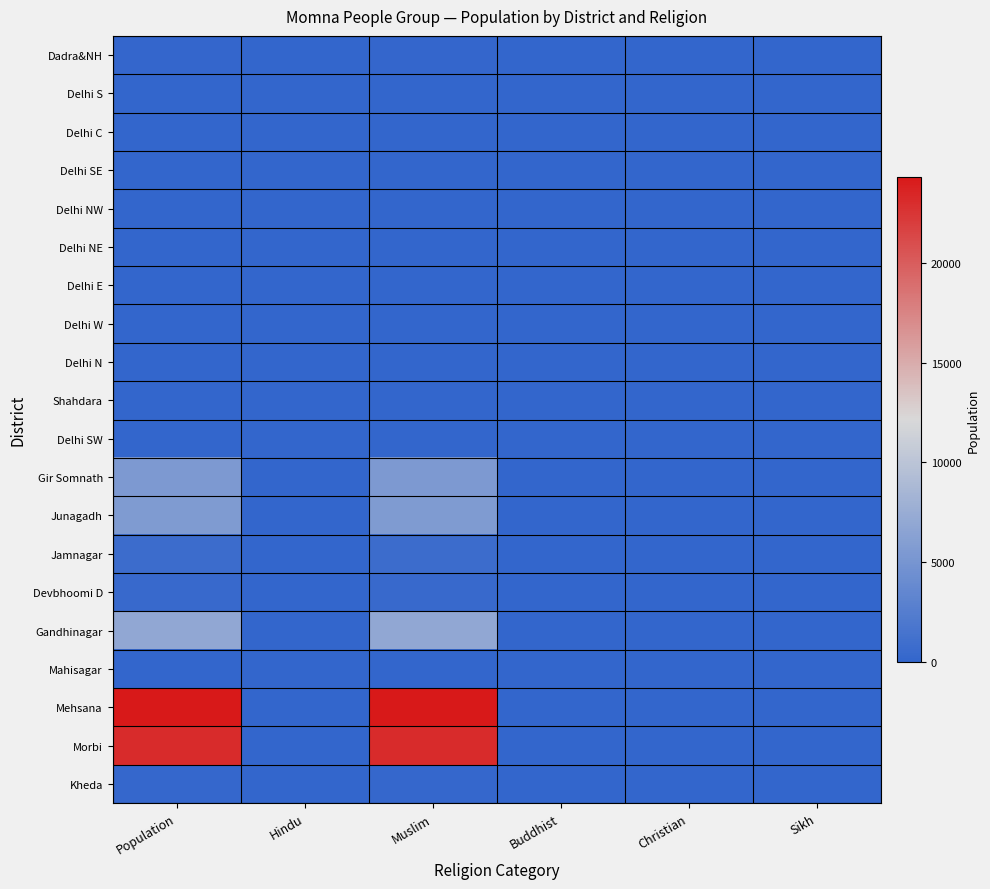

Which has a higher value, Muslim or Buddhist?

Muslim